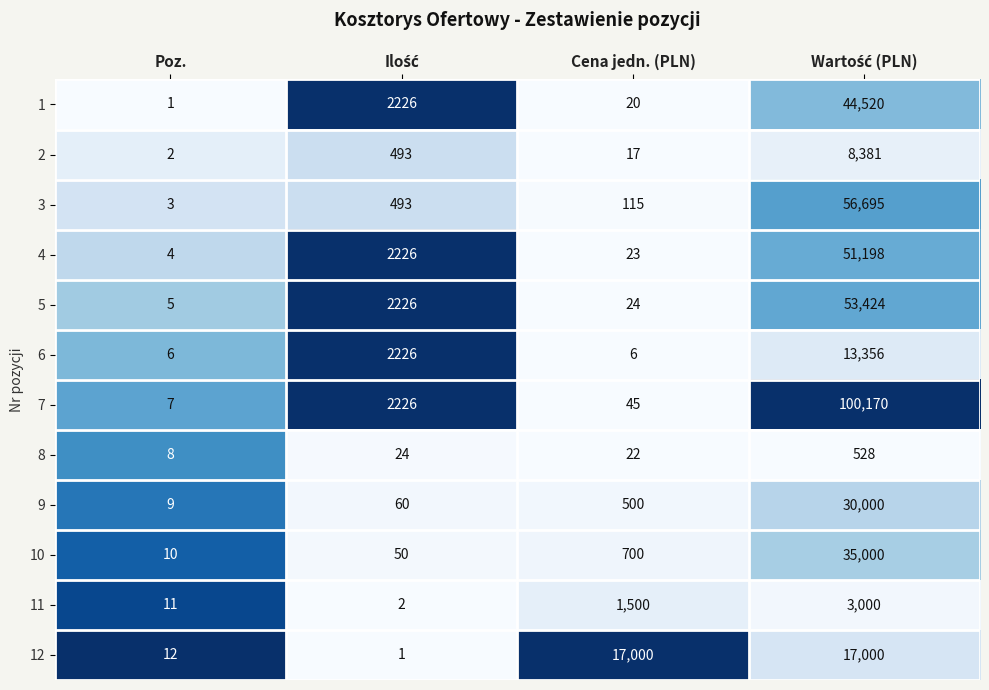

What is the total value across all series at Poz.?

78